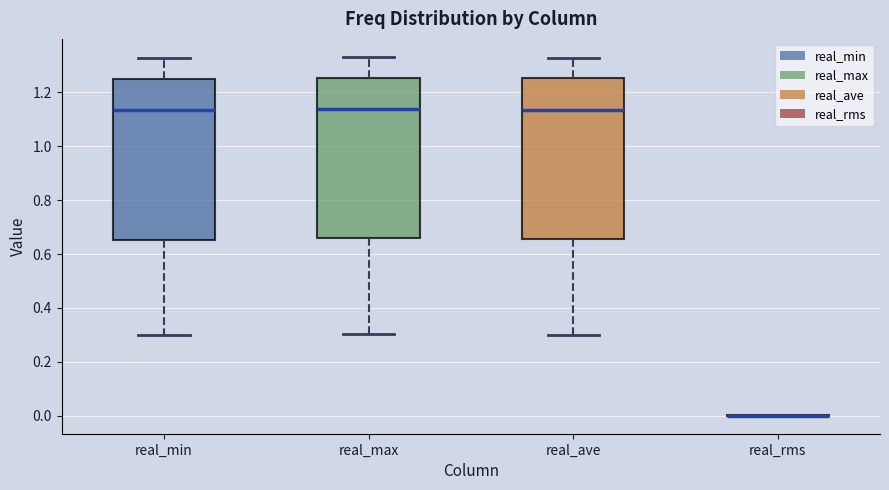

Where is the lower edge of the box for real_max on the y-axis? The values are not printed on the chart, so give them approximately, as read against the axis.

0.66